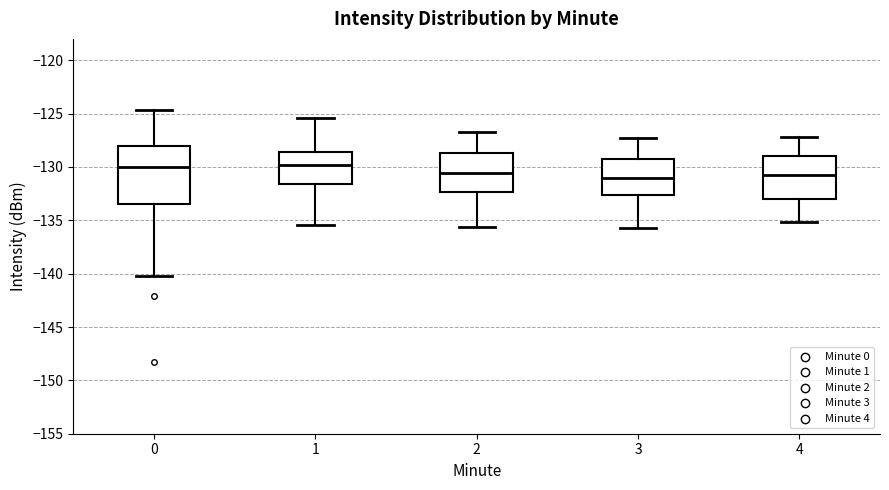

Where does the upper whisker of the box at x = 3 end on the y-axis? The values are not printed on the chart, so give them approximately, as read against the axis.

-127.5